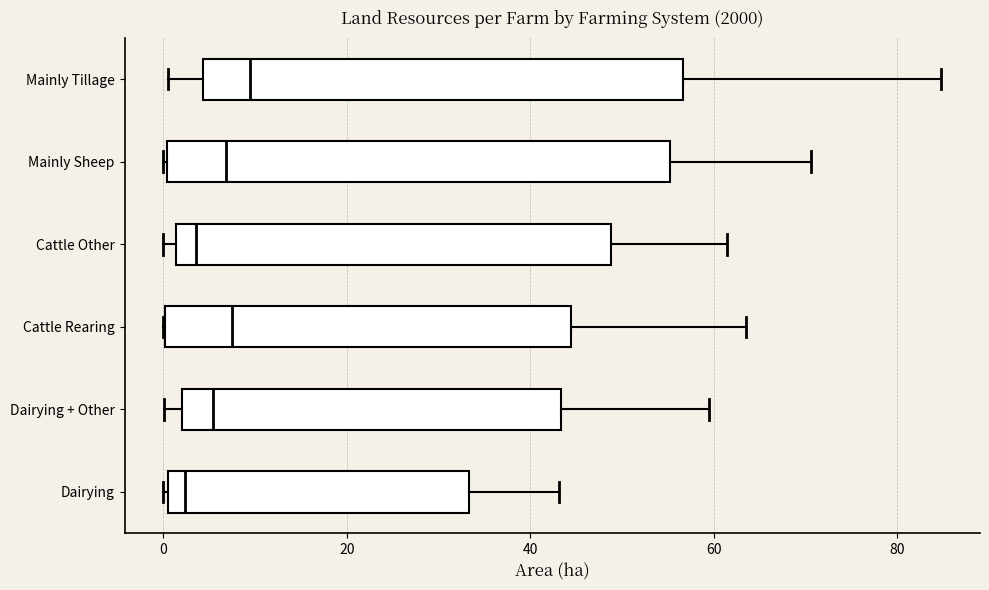

Where does the median line of the box for Cattle Other sit on the x-axis? The values are not printed on the chart, so give them approximately, as read against the axis.

4